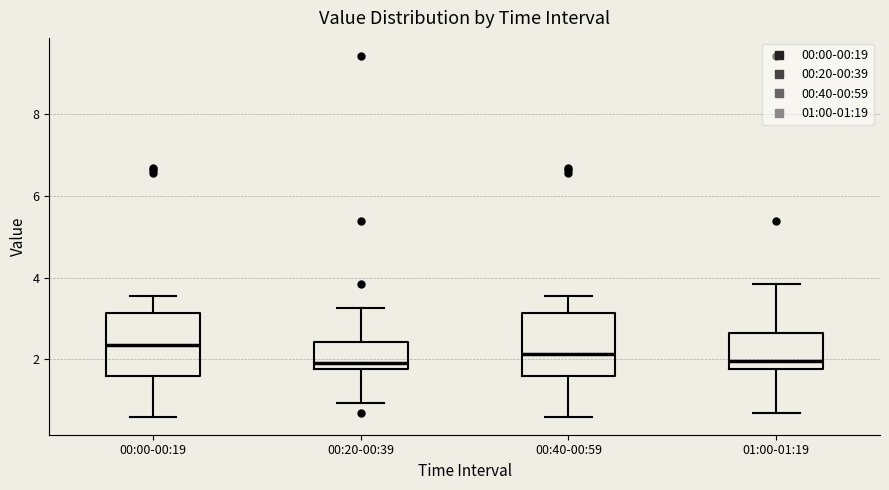

Where does the median line of the box for 00:40-00:59 sit on the y-axis? The values are not printed on the chart, so give them approximately, as read against the axis.

2.2